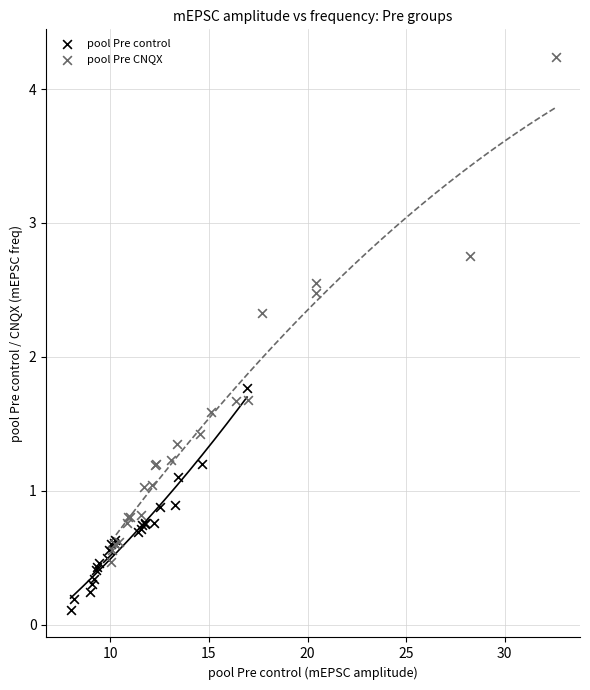

Which series reaches the minimum Y coordinate?

pool Pre control